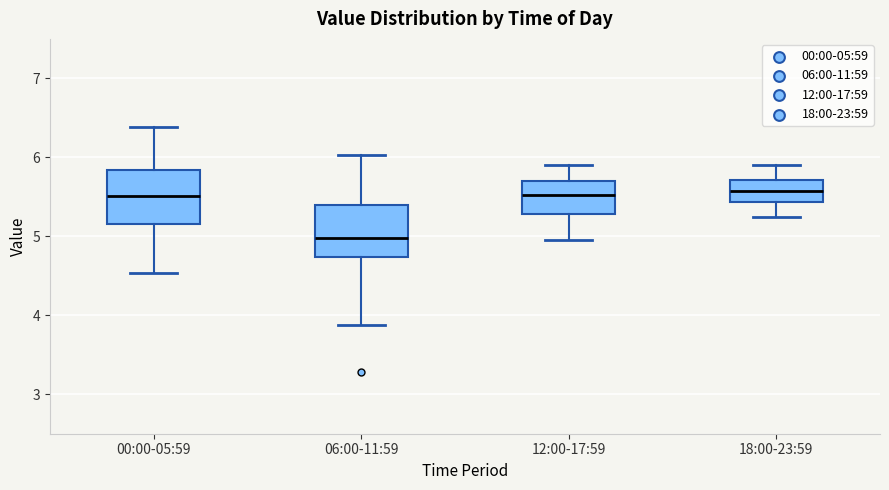

Reading left to right, read every box against the y-axis: the position of its median line, the range the box covers, and the ends of its whiskers. The values are not printed on the chart, so give them approximately, as read against the axis.

00:00-05:59: median 5.5, box 5.2 to 5.8, whiskers 4.5 to 6.4
06:00-11:59: median 5.0, box 4.7 to 5.4, whiskers 3.9 to 6.0
12:00-17:59: median 5.5, box 5.3 to 5.7, whiskers 5.0 to 5.9
18:00-23:59: median 5.6, box 5.4 to 5.7, whiskers 5.3 to 5.9